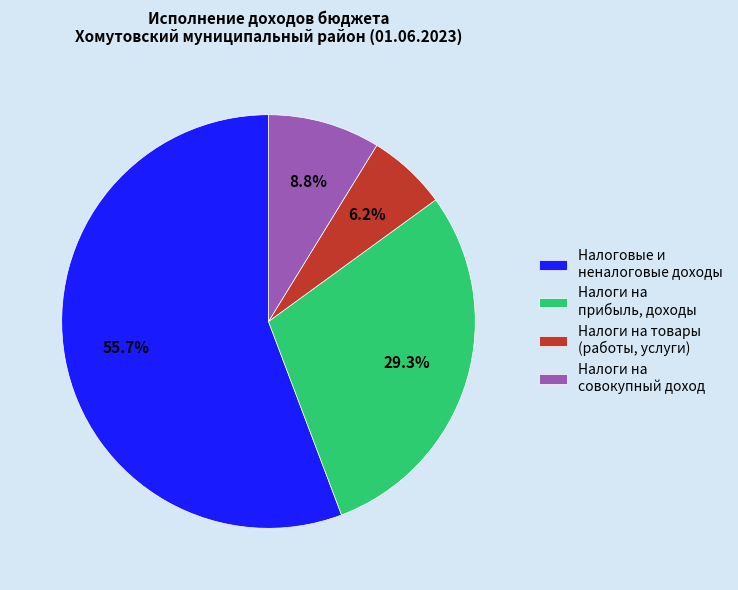

Approximately how many times larger is the value at Налоги на прибыль, доходы compared to Налоговые и неналоговые доходы?

0.5